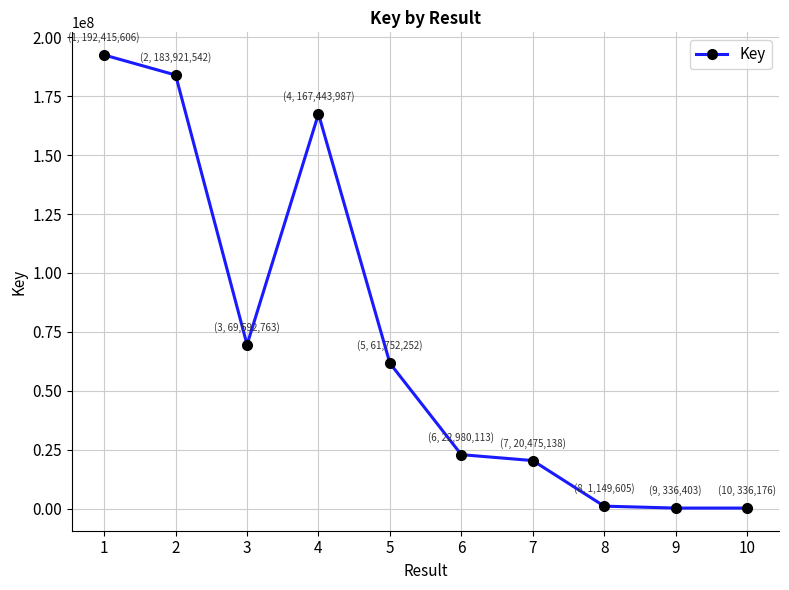

Approximately how many times larger is the value at 1 compared to 9?

572.0